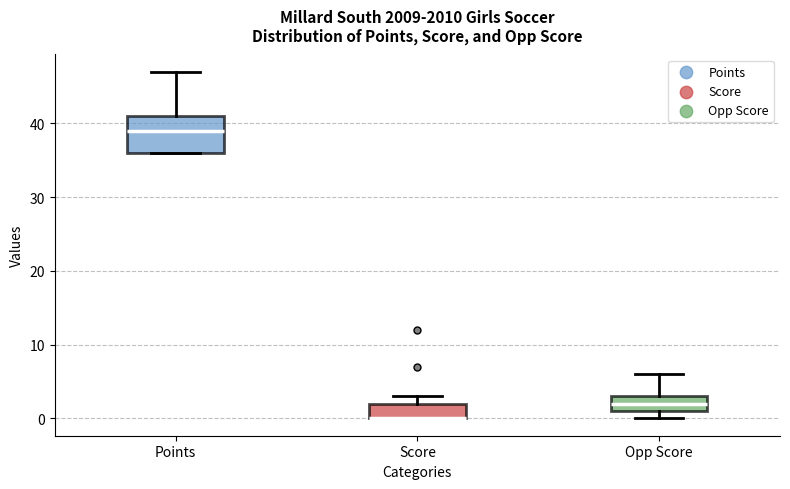

Which box is the tallest, from its lower edge to its upper edge?

Points